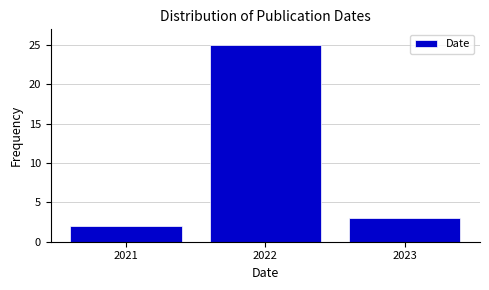

Which range on the x-axis has the tallest bar?

2021.5 to 2022.5